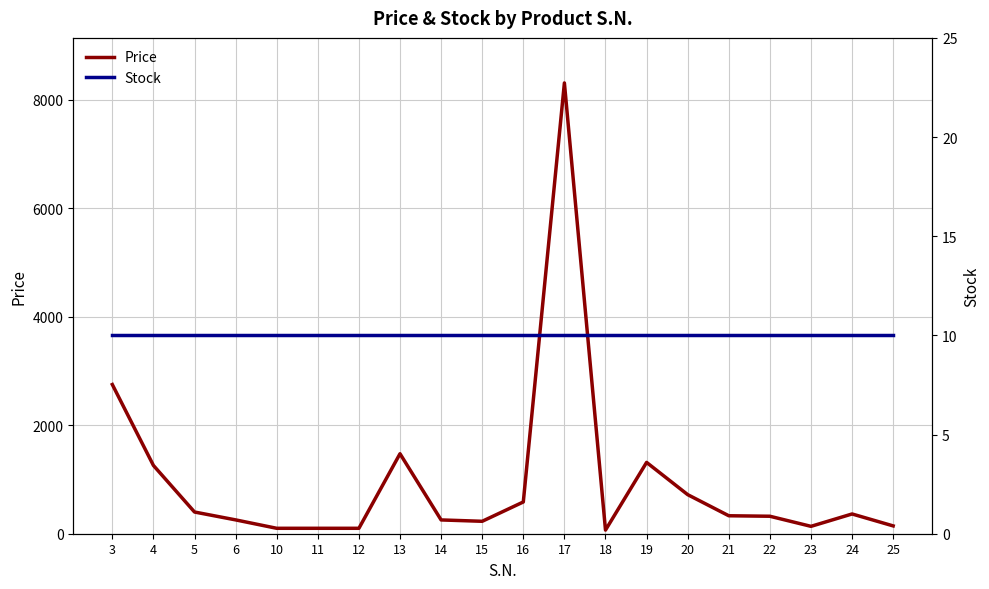

Is it true that Stock equals 10 at 23?

True